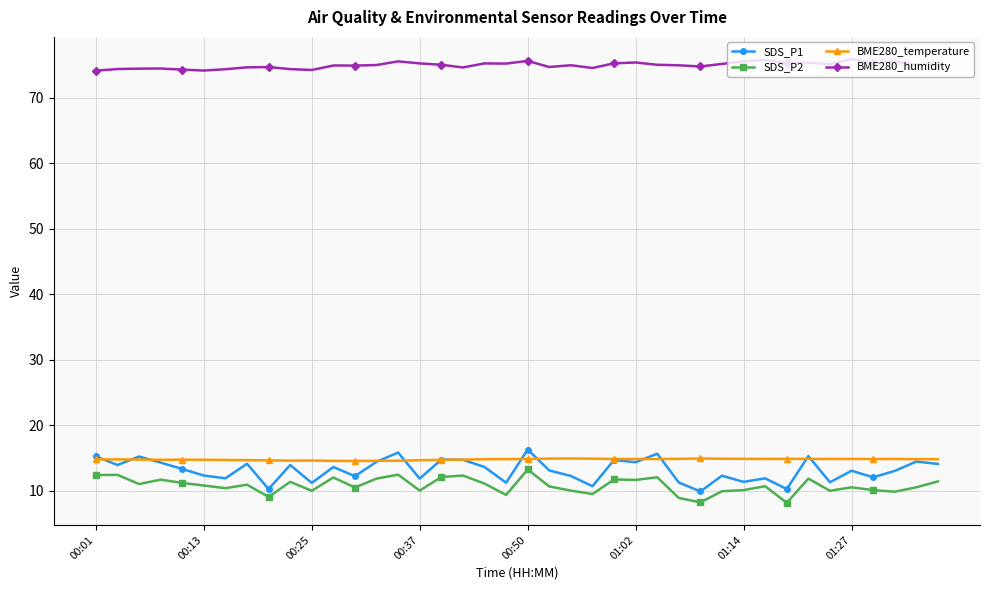

What is the average value of the BME280_temperature series?

14.8